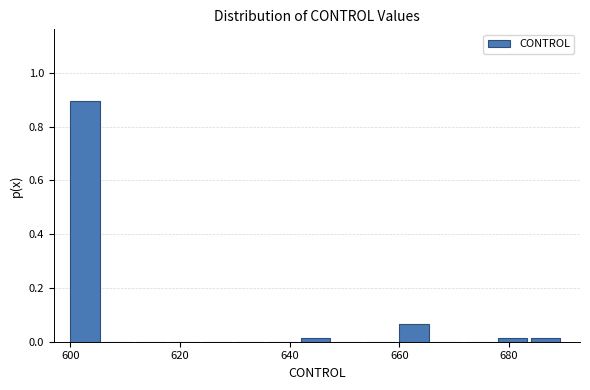

Read against the x-axis, roughly where is the centre of the tallest bar?

602